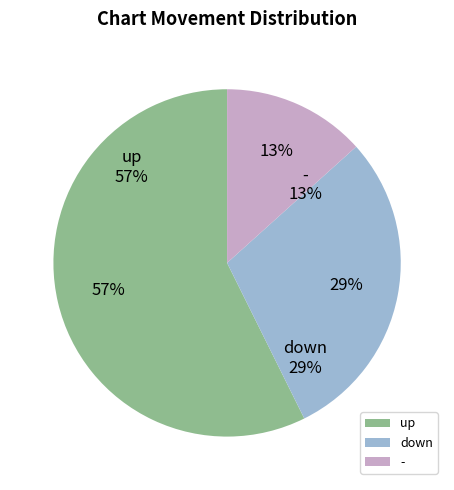

How many slices are in this pie chart?

3